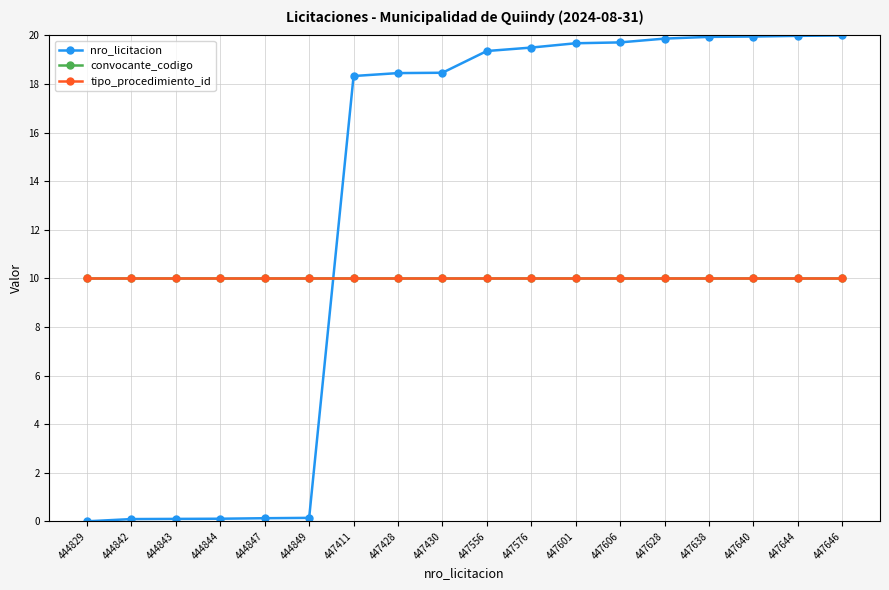

Reading left to right, list all the values displayed in this chart.

nro_licitacion: 0.0	0.1	0.1	0.1	0.1	0.1	18.3	18.5	18.5	19.4	19.5	19.7	19.7	19.9	19.9	20.0	20.0	20.0
convocante_codigo: 10.0	10.0	10.0	10.0	10.0	10.0	10.0	10.0	10.0	10.0	10.0	10.0	10.0	10.0	10.0	10.0	10.0	10.0
tipo_procedimiento_id: 10.0	10.0	10.0	10.0	10.0	10.0	10.0	10.0	10.0	10.0	10.0	10.0	10.0	10.0	10.0	10.0	10.0	10.0